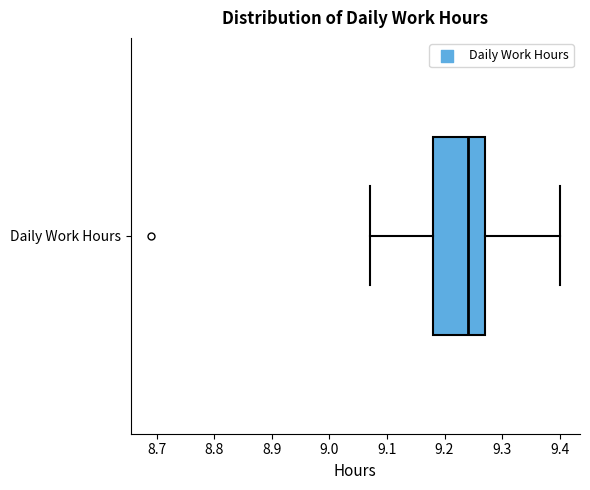

Where does the right whisker of the box for Daily Work Hours end on the x-axis? The values are not printed on the chart, so give them approximately, as read against the axis.

9.40